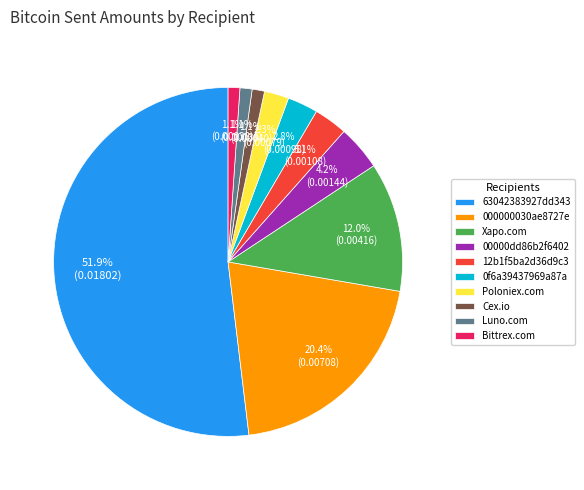

What percentage do 0f6a39437969a87a and 63042383927dd343 together represent?

54.7%